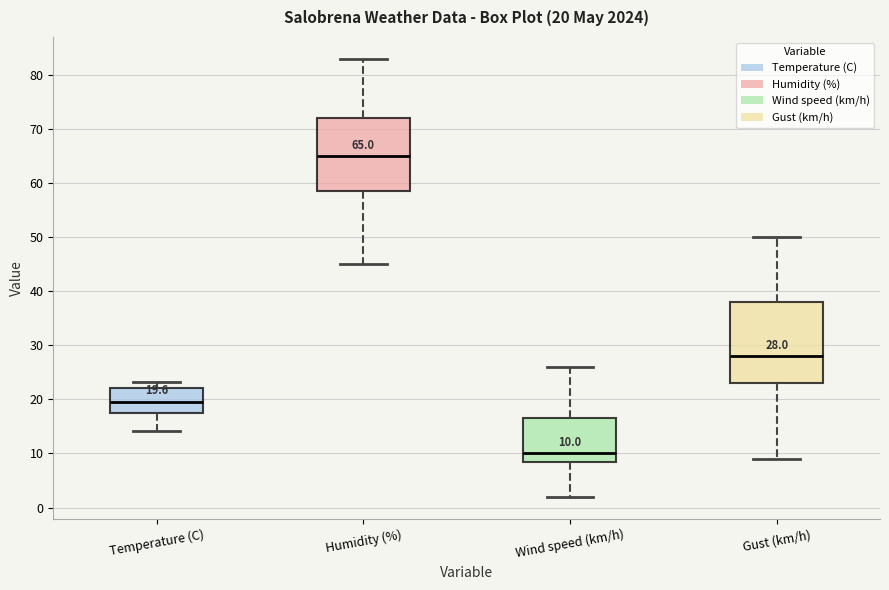

Which box is the tallest, from its lower edge to its upper edge?

Gust (km/h)